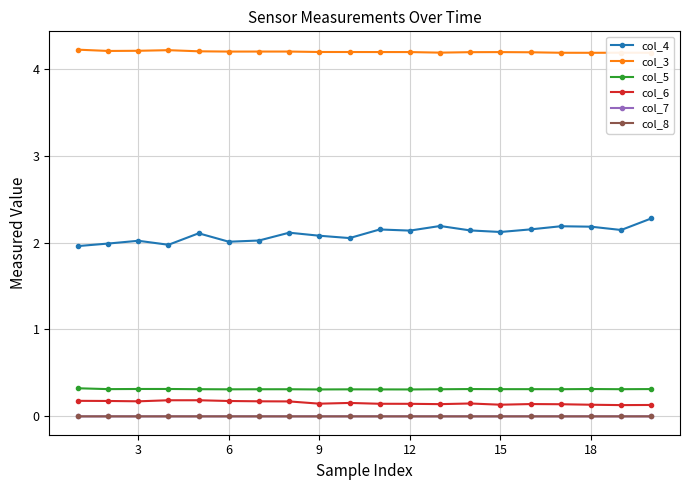

What are all the series names shown in the legend?

col_4, col_3, col_5, col_6, col_7, col_8